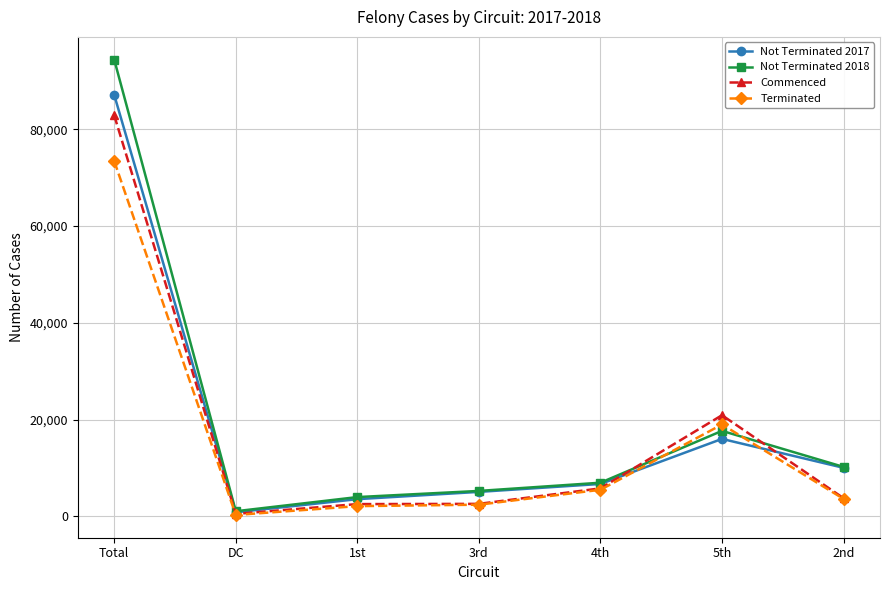

Which series has the widest spread of values?

Not Terminated 2018